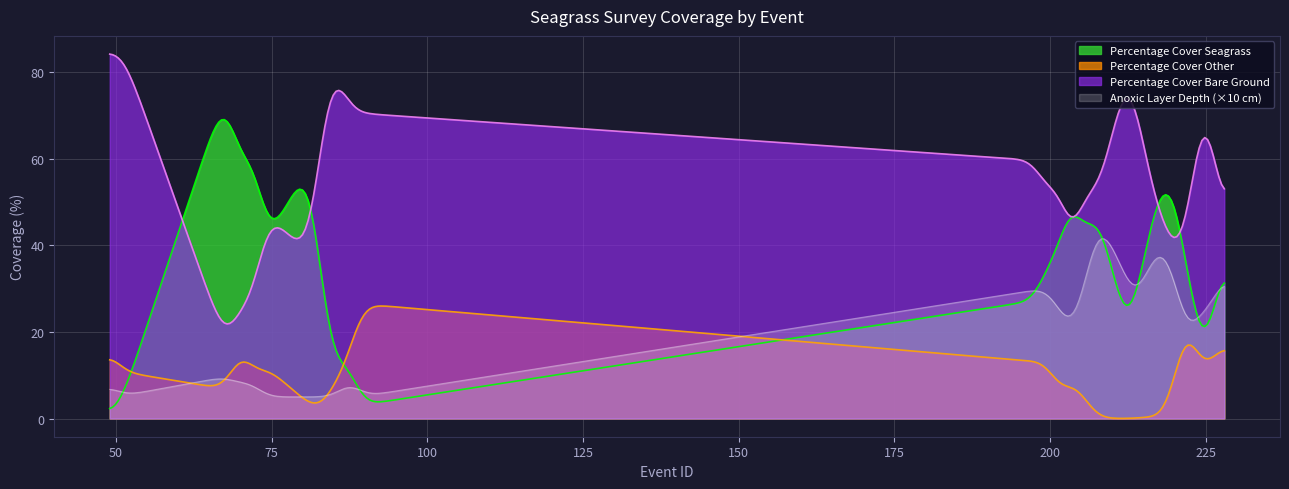

Which has a higher value, 216 or 207?

207